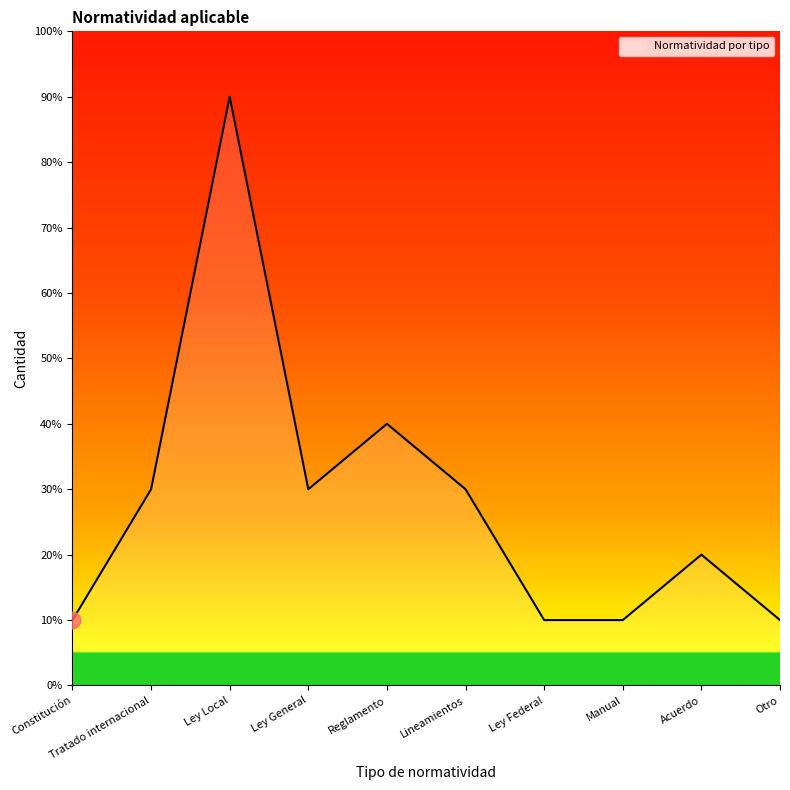

What is the ratio of the value at Constitución to the value at Manual?

1.0